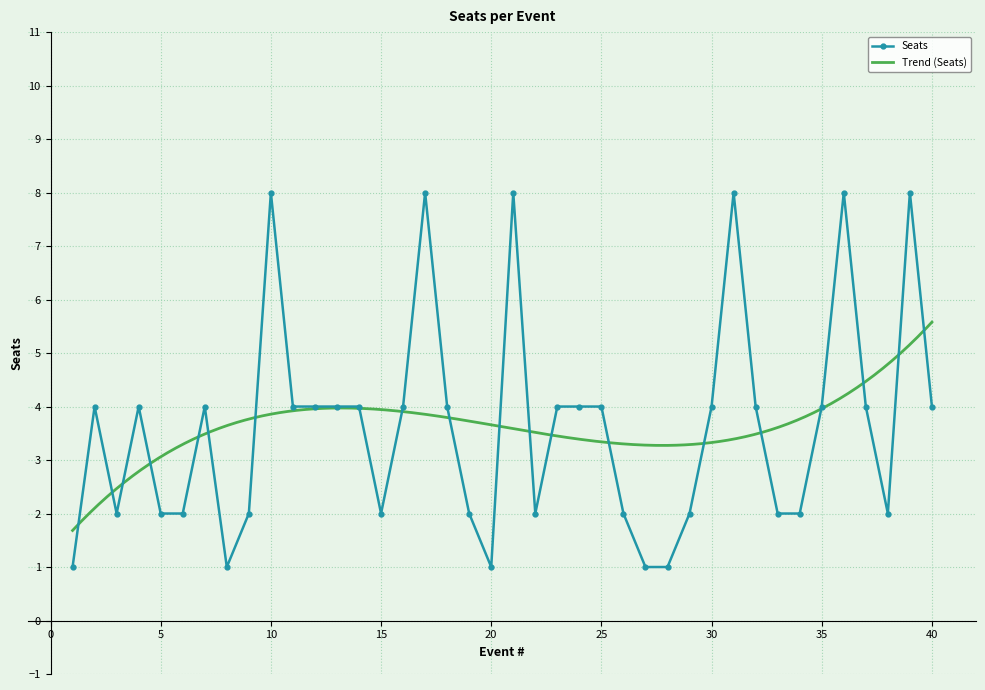

How many points are higher than both their immediate neighbors (excluding endpoints)?

9